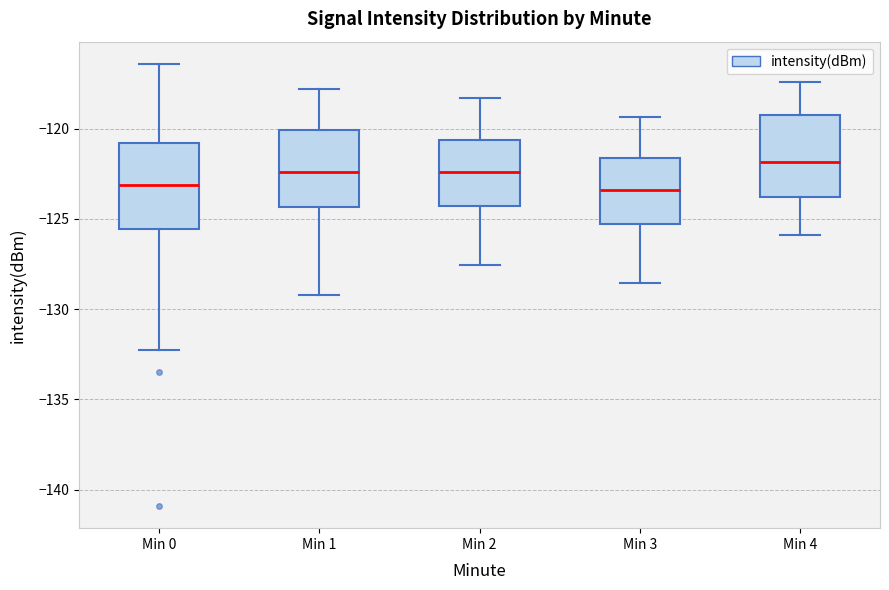

Reading left to right, read every box against the y-axis: the position of its median line, the range the box covers, and the ends of its whiskers. The values are not printed on the chart, so give them approximately, as read against the axis.

Min 0: median -123.0, box -125.5 to -121.0, whiskers -132.5 to -116.5
Min 1: median -122.5, box -124.5 to -120.0, whiskers -129.0 to -118.0
Min 2: median -122.5, box -124.5 to -120.5, whiskers -127.5 to -118.5
Min 3: median -123.5, box -125.5 to -121.5, whiskers -128.5 to -119.5
Min 4: median -122.0, box -124.0 to -119.0, whiskers -126.0 to -117.5